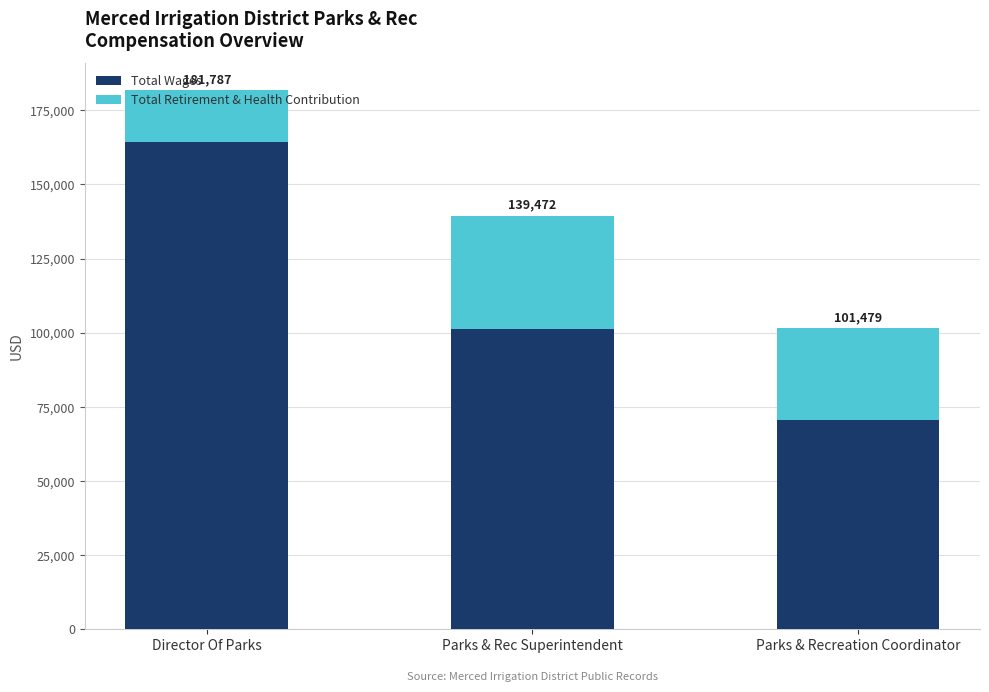

What are all the series names shown in the legend?

Total Wages, Total Retirement & Health Contribution